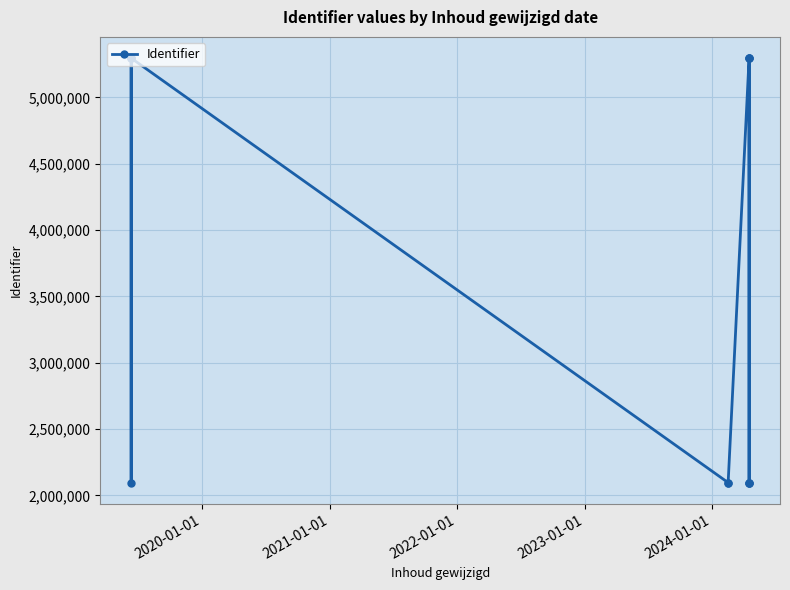

How many series are shown in this chart?

1